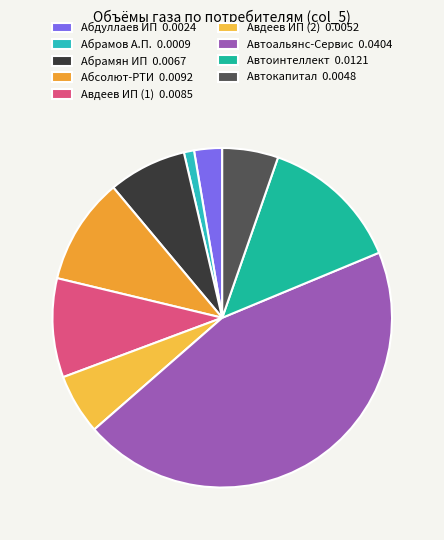

To the nearest percent, what is the average slice percentage?

10%